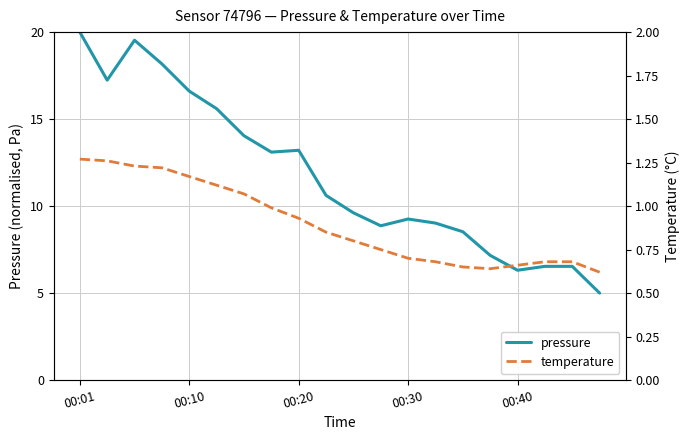

What is the maximum value shown in the chart?

20.0